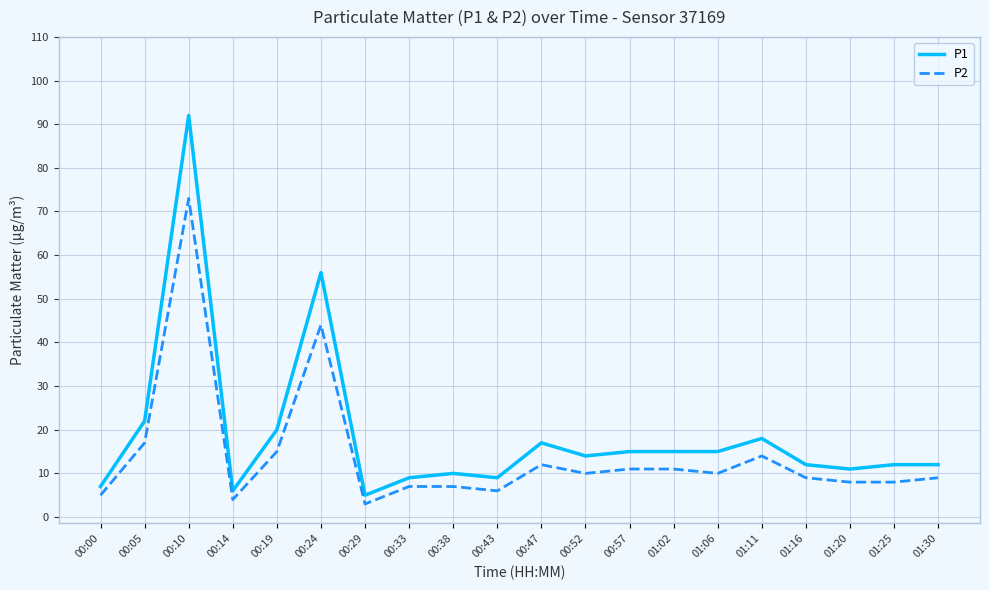

List the series in order of their peak value, highest first.

P1, P2